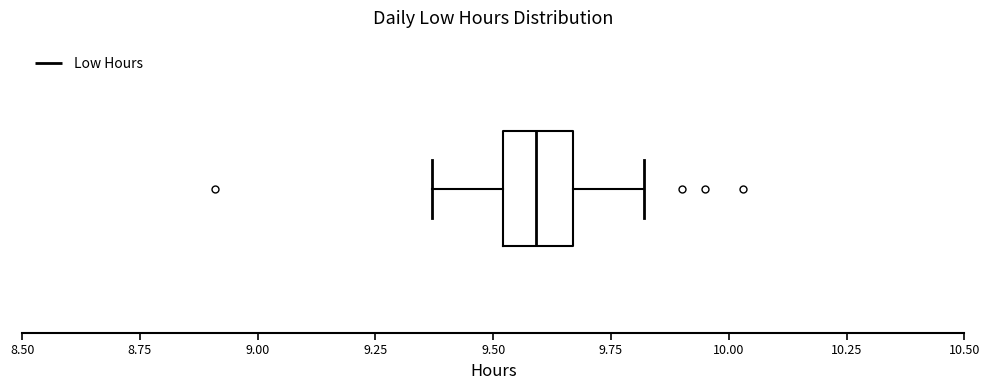

Read this box plot against the x-axis: the position of the median line, the range covered by the box, and the ends of both whiskers. The values are not printed on the chart, so give them approximately, as read against the axis.

median 9.60, box 9.50 to 9.65, whiskers 9.35 to 9.80